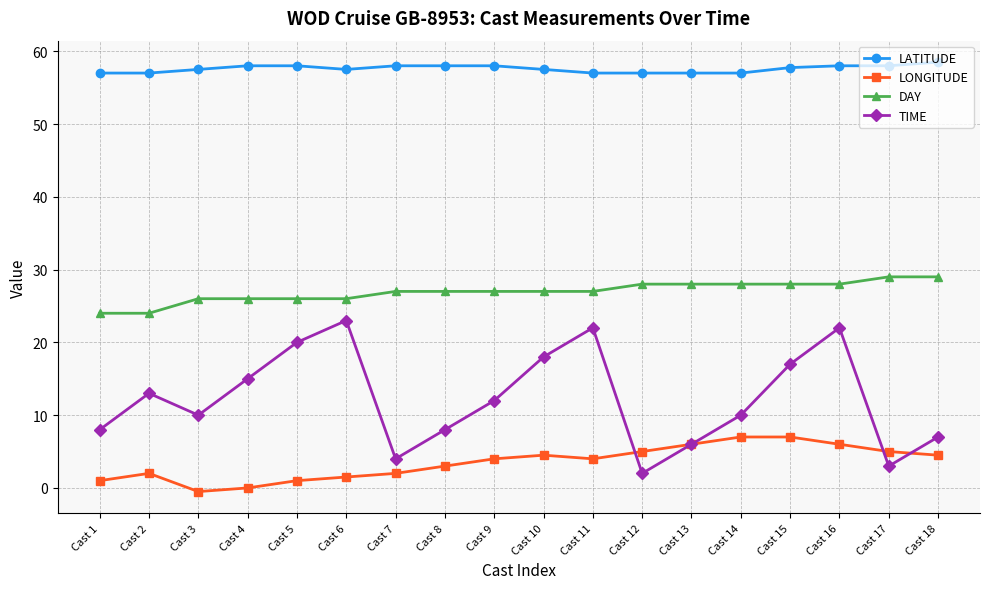

What are all the series names shown in the legend?

LATITUDE, LONGITUDE, DAY, TIME